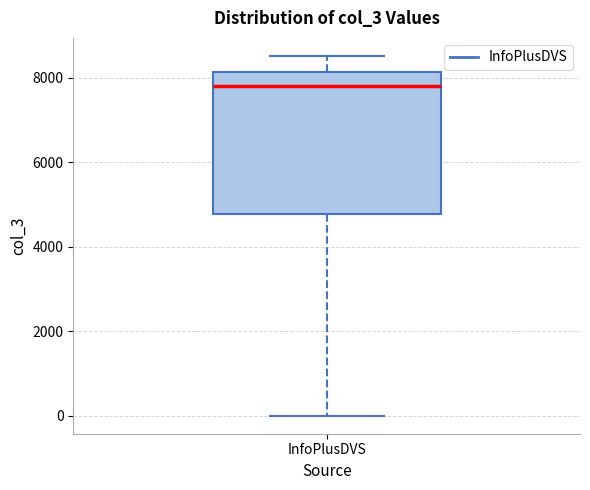

Read this box plot against the y-axis: the position of the median line, the range covered by the box, and the ends of both whiskers. The values are not printed on the chart, so give them approximately, as read against the axis.

median 7800, box 4800 to 8200, whiskers 0 to 8600